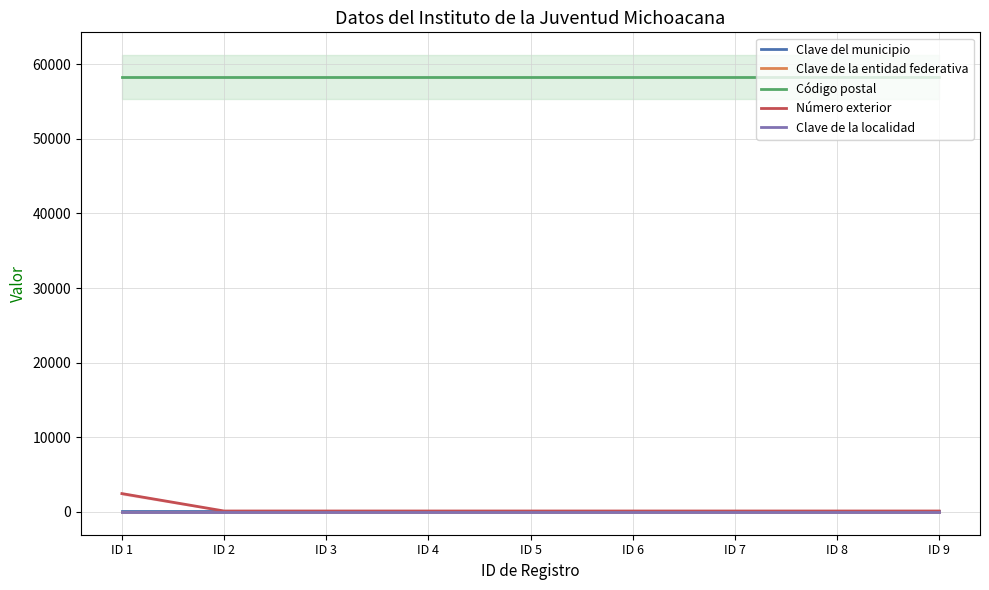

Which series has the widest spread of values?

Número exterior